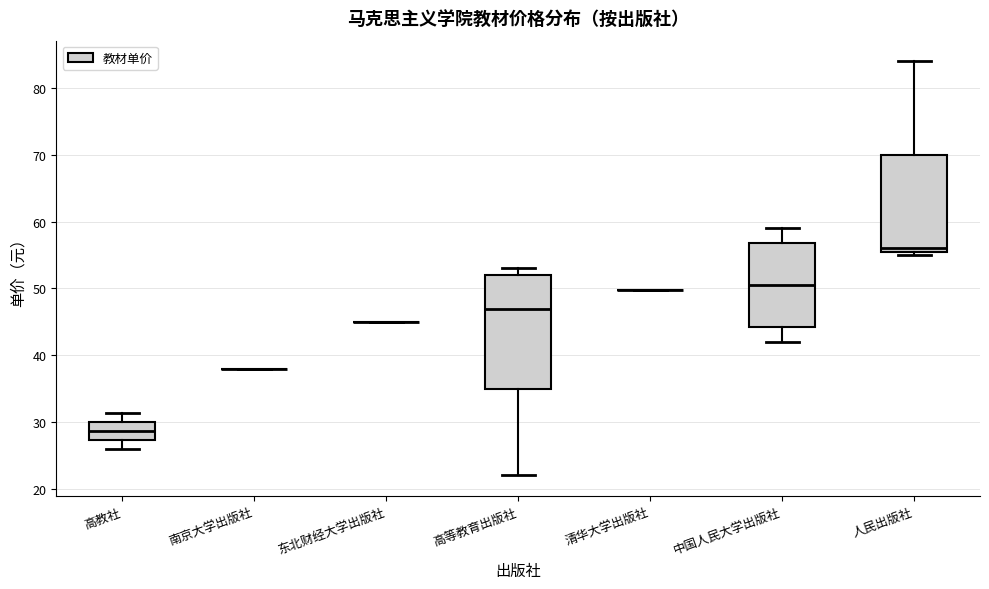

Reading left to right, read every box against the y-axis: the position of its median line, the range the box covers, and the ends of its whiskers. The values are not printed on the chart, so give them approximately, as read against the axis.

高教社: median 29, box 27 to 30, whiskers 26 to 31
南京大学出版社: box collapsed to a line at 38, whiskers 38 to 38
东北财经大学出版社: box collapsed to a line at 45, whiskers 45 to 45
高等教育出版社: median 47, box 35 to 52, whiskers 22 to 53
清华大学出版社: box collapsed to a line at 50, whiskers 50 to 50
中国人民大学出版社: median 51, box 44 to 57, whiskers 42 to 59
人民出版社: median 56 (just above the box's lower edge), box 56 to 70, whiskers 55 to 84